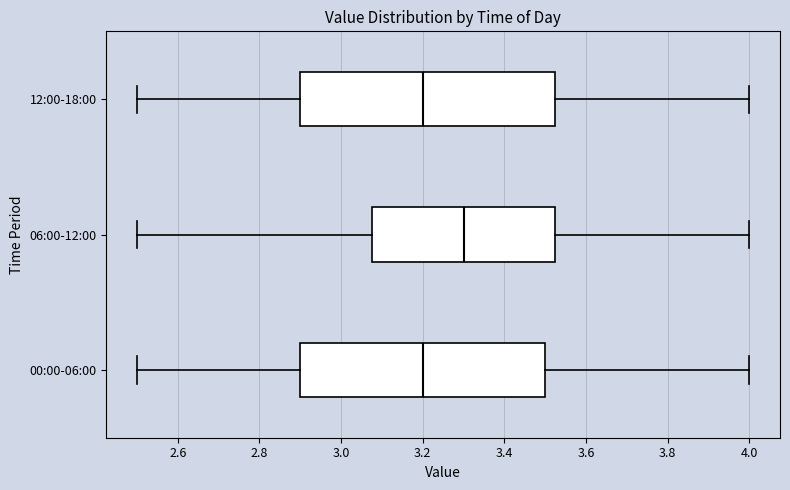

Where does the left whisker of the box for 12:00-18:00 end on the x-axis? The values are not printed on the chart, so give them approximately, as read against the axis.

2.50